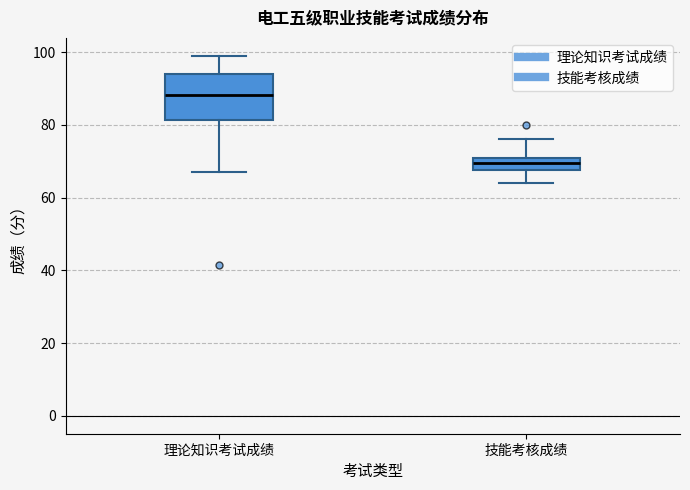

Reading left to right, read every box against the y-axis: the position of its median line, the range the box covers, and the ends of its whiskers. The values are not printed on the chart, so give them approximately, as read against the axis.

理论知识考试成绩: median 88, box 82 to 94, whiskers 68 to 100
技能考核成绩: median 70, box 68 to 72, whiskers 64 to 76